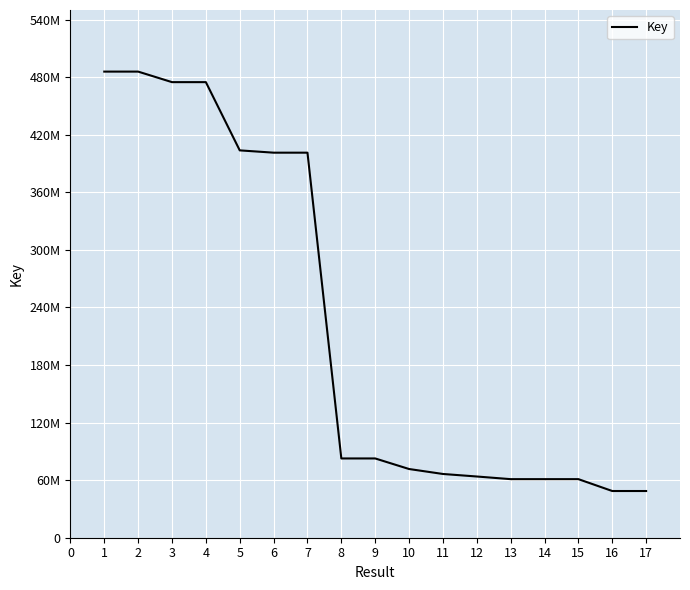

Reading left to right, transcribe all the data shown in this chart.

485796182	485796092	474816904	474816889	403705390	401304537	401304165	82617377	82616483	71607001	66436717	63804549	61043851	61043848	61043860	48677650	48677645